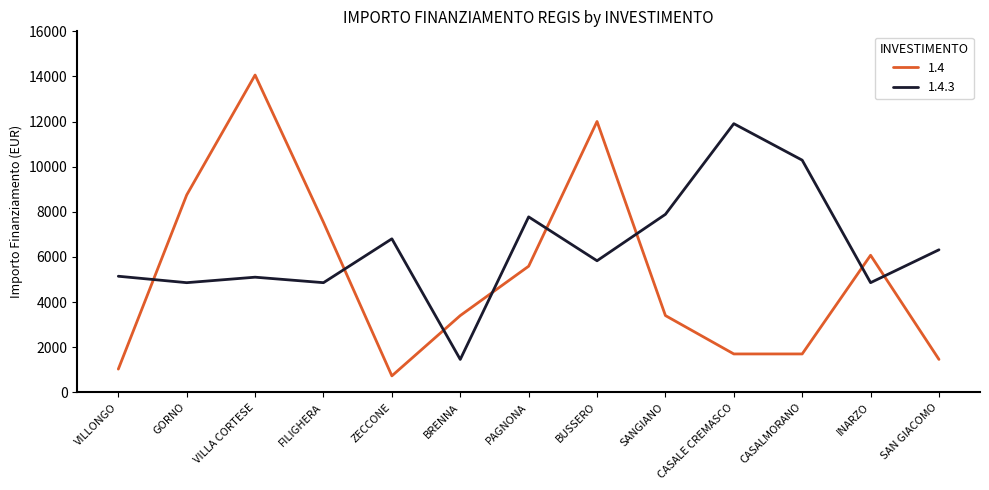

Where do 1.4 and 1.4.3 first cross each other?

VILLONGO and GORNO